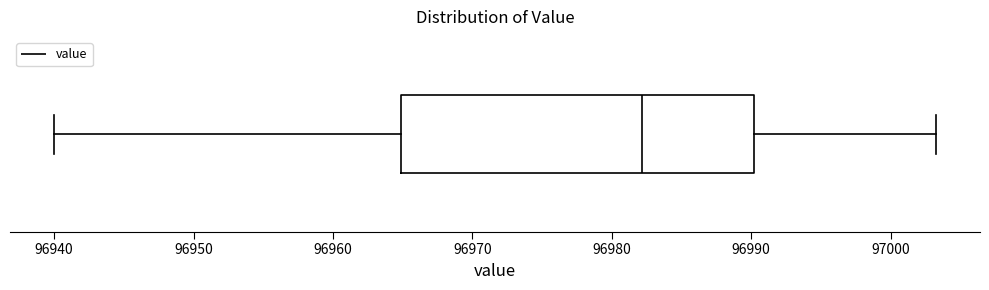

Read this box plot against the x-axis: the position of the median line, the range covered by the box, and the ends of both whiskers. The values are not printed on the chart, so give them approximately, as read against the axis.

median 96982, box 96965 to 96990, whiskers 96940 to 97003